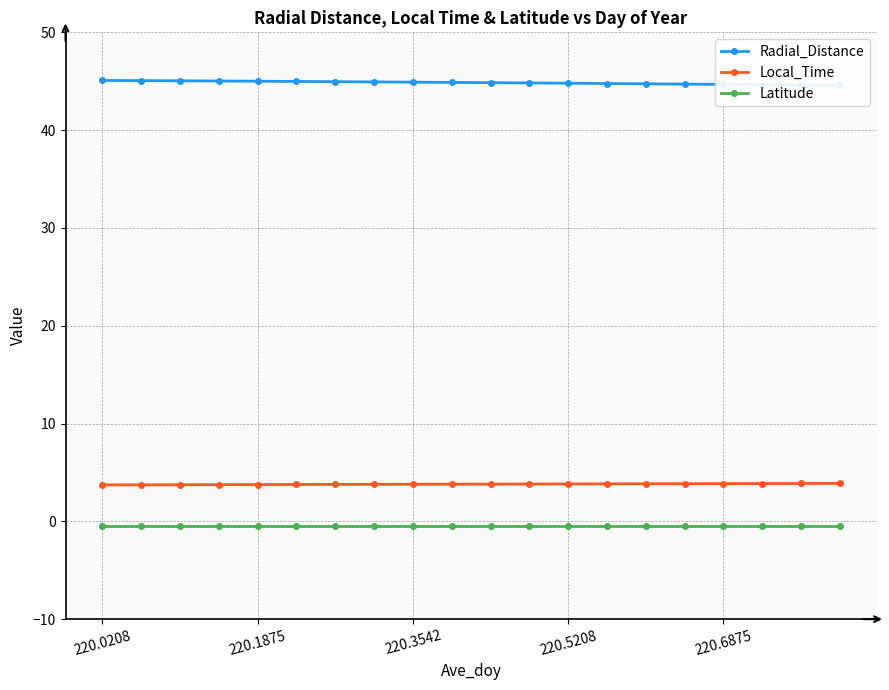

True or false: Latitude has more than 0 points higher than both neighbors.

False